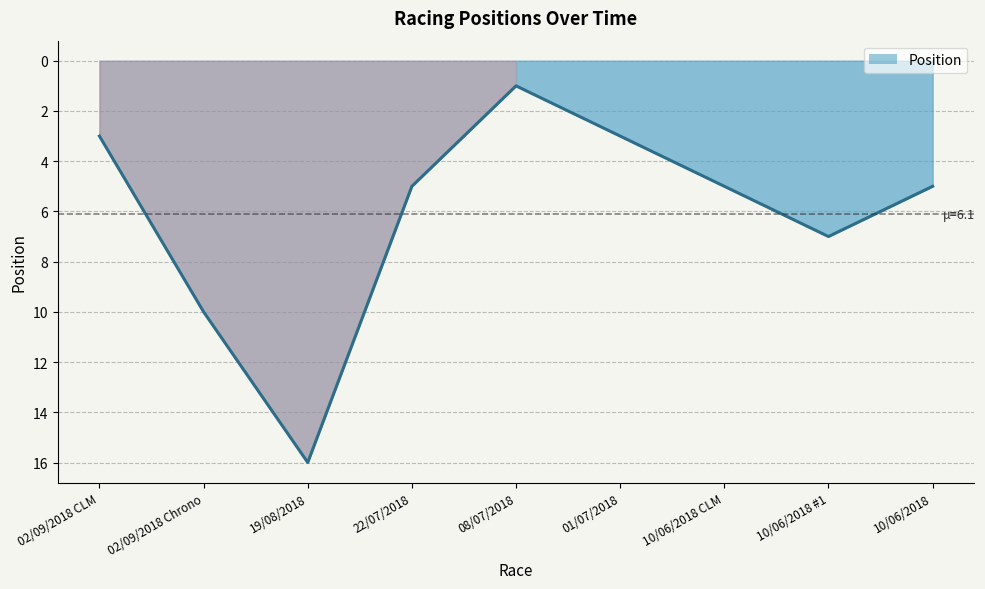

True or false: the data has more than 0 interior local peaks.

True